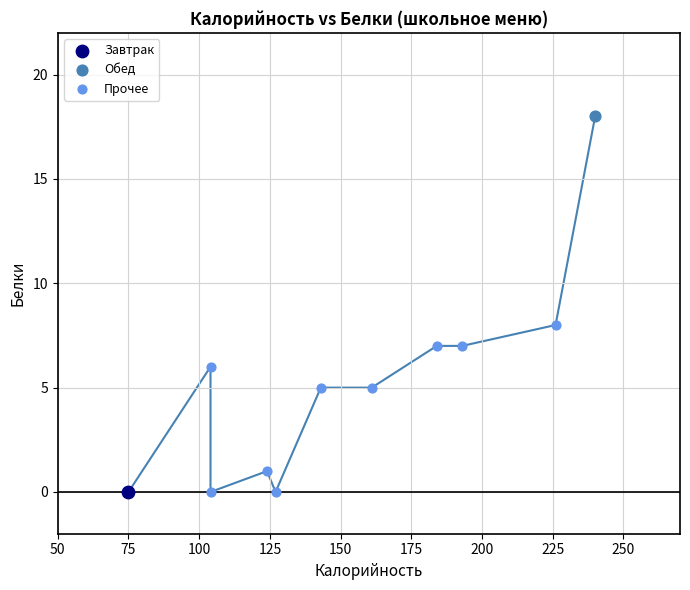

What are all the series names shown in the legend?

Завтрак, Обед, Прочее